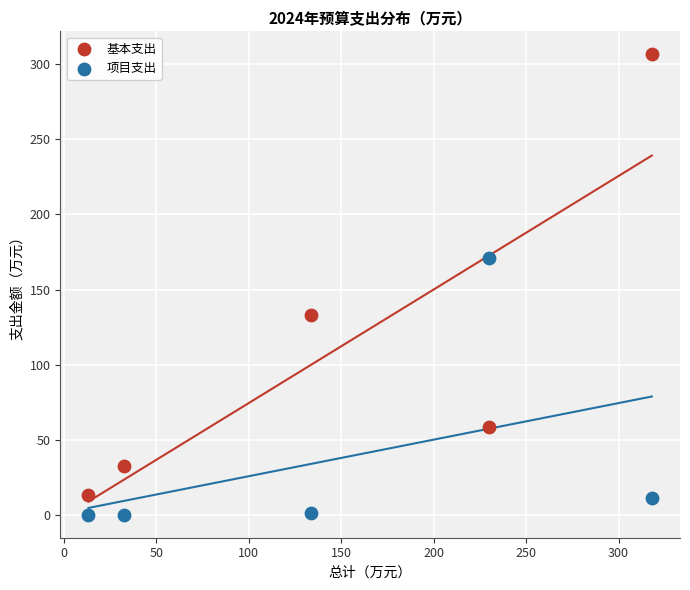

Across all data points, what is the range of X values (max minus min)?

304.7